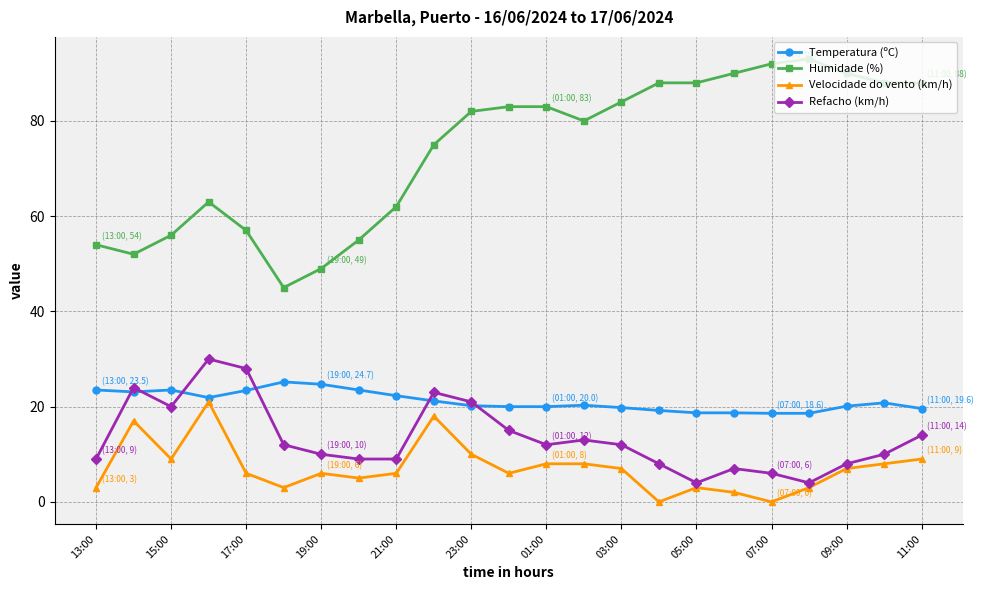

What is the value of the Refacho (km/h) point at the 22nd from the left?

10.0